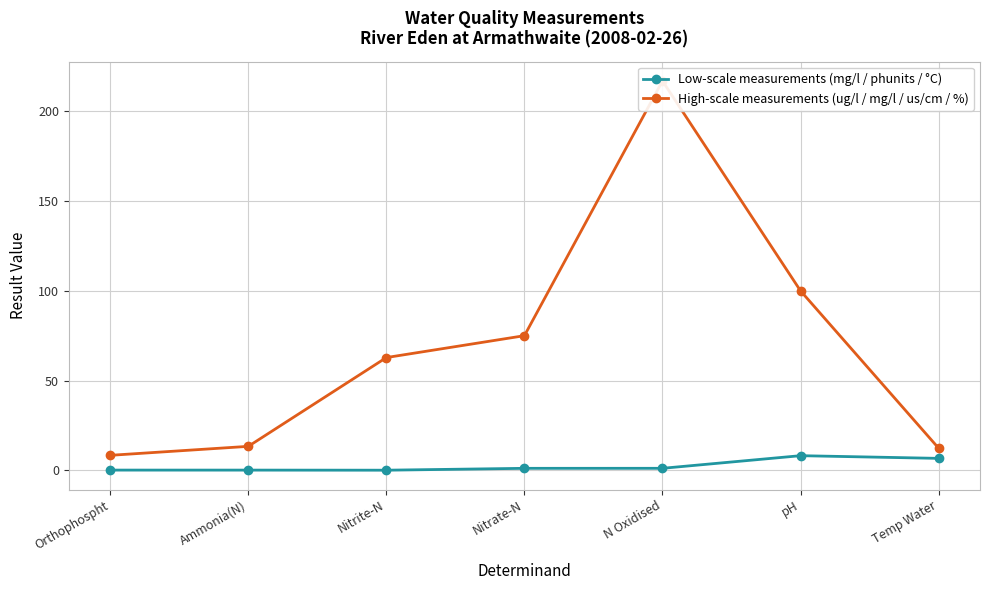

True or false: High-scale measurements (ug/l / mg/l / us/cm / %) and Low-scale measurements (mg/l / phunits / °C) cross at least once.

False